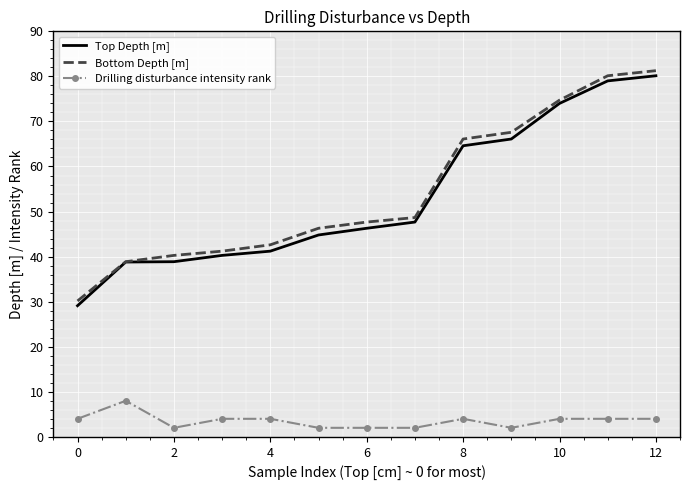

How many series are shown in this chart?

3